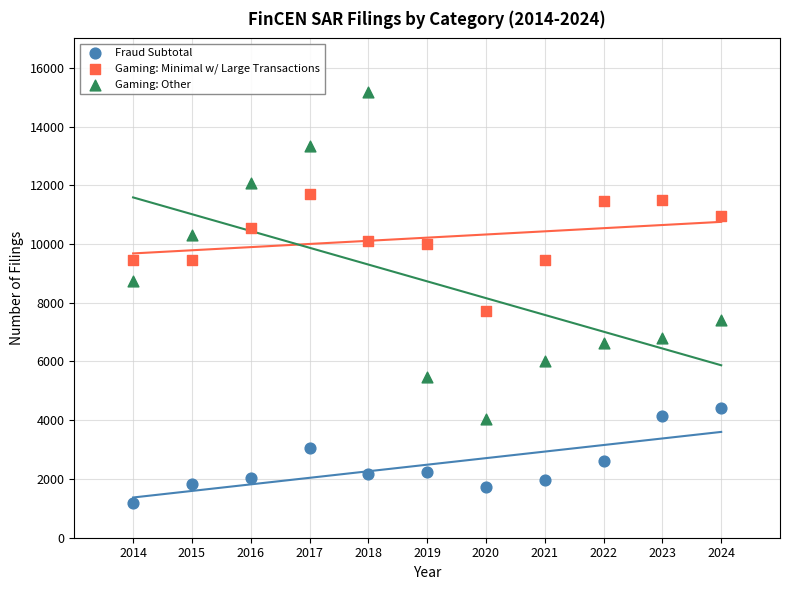

What are all the series names shown in the legend?

Fraud Subtotal, Gaming: Minimal w/ Large Transactions, Gaming: Other